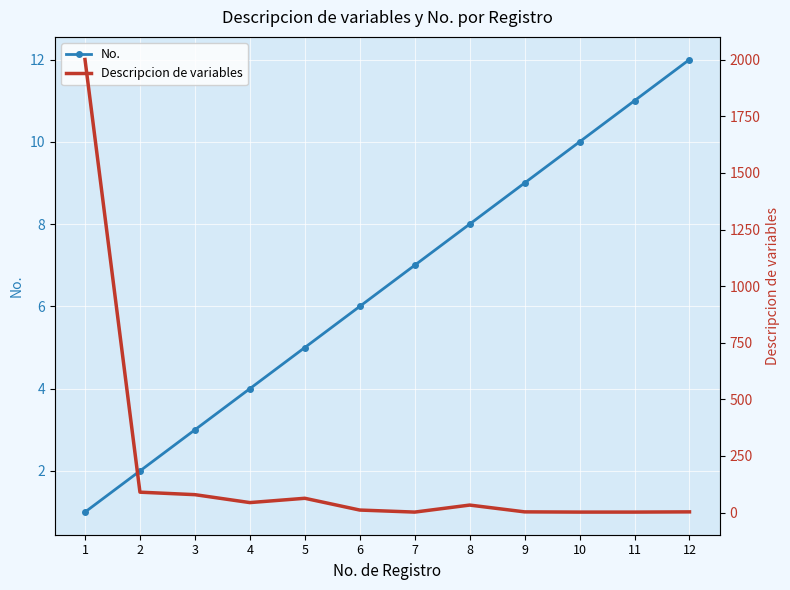

Reading left to right, list all the values displayed in this chart.

No.: 1=1	2=2	3=3	4=4	5=5	6=6	7=7	8=8	9=9	10=10	11=11	12=12
Descripcion de variables: 1=2001	2=90	3=79	4=44	5=63	6=11	7=2	8=33	9=3	10=2	11=2	12=3